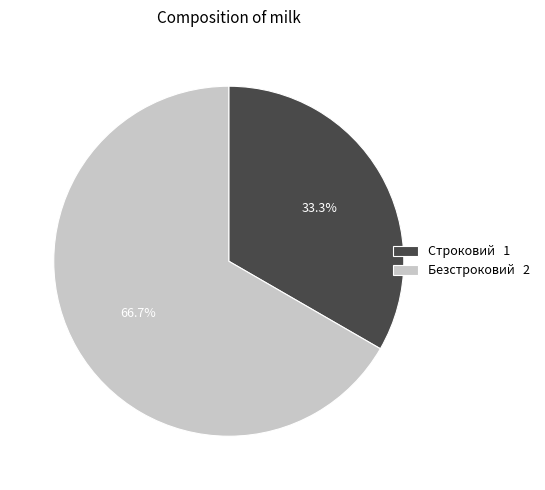

What percentage is NOT represented by Строковий?

66.7%